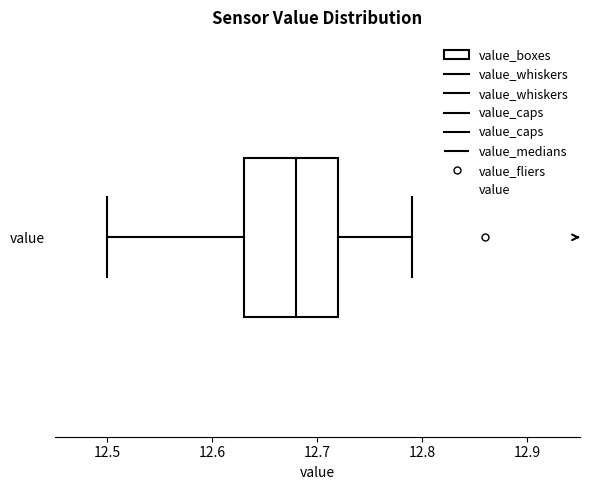

Read this box plot against the x-axis: the position of the median line, the range covered by the box, and the ends of both whiskers. The values are not printed on the chart, so give them approximately, as read against the axis.

median 12.68, box 12.63 to 12.72, whiskers 12.50 to 12.79